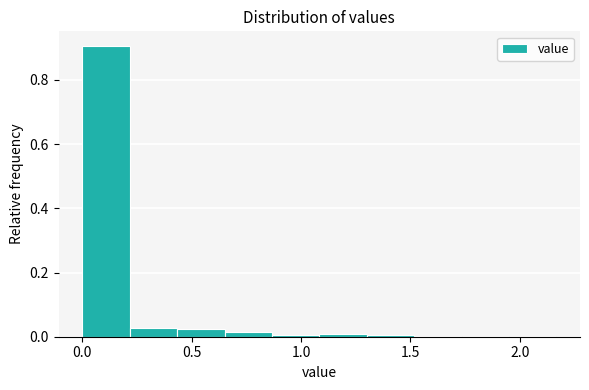

Reading left to right, transcribe this chart: for each bar, give the range it covers on the x-axis and its height. Neither the bar edges nor the heights are printed on the chart, so give them approximately, as read against the axes.

0.00 to 0.20: 0.90
0.20 to 0.45: 0.02
0.45 to 0.65: 0.02
0.65 to 0.85: under 0.02
0.85 to 1.10: under 0.02
1.10 to 1.30: under 0.02
1.30 to 1.50: under 0.02
1.50 to 1.75: under 0.02
1.75 to 1.95: under 0.02
1.95 to 2.15: under 0.02